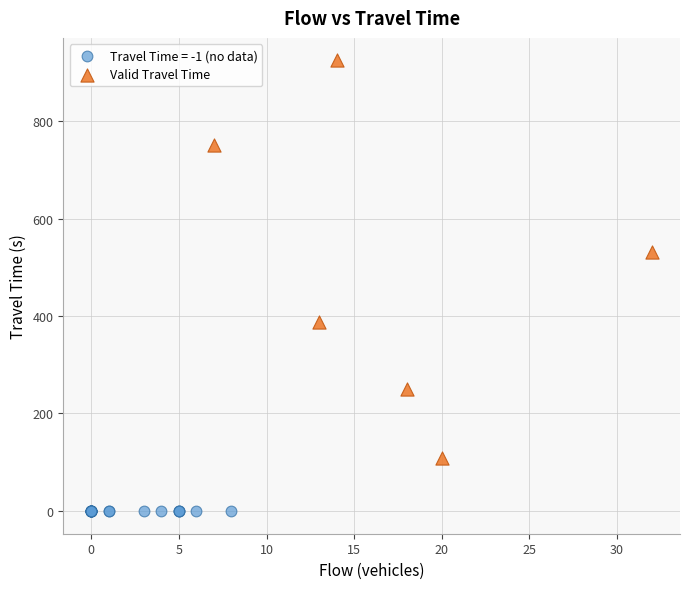

Which series reaches the maximum Y coordinate?

Valid Travel Time